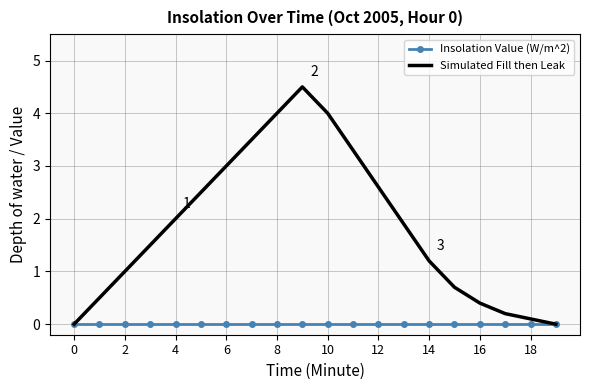

Which series has the largest total across all categories?

Simulated Fill then Leak